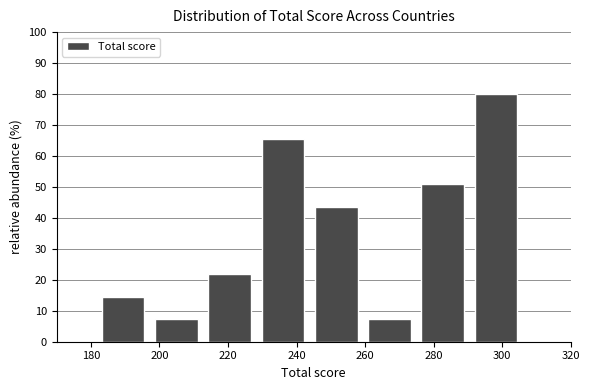

Reading left to right, transcribe this chart: for each bar, give the range it covers on the x-axis and its height. Neither the bar edges nor the heights are printed on the chart, so give them approximately, as read against the axes.

182 to 198: 15
198 to 212: 7
212 to 228: 22
228 to 244: 65
244 to 260: 44
260 to 274: 7
274 to 290: 51
290 to 306: 80